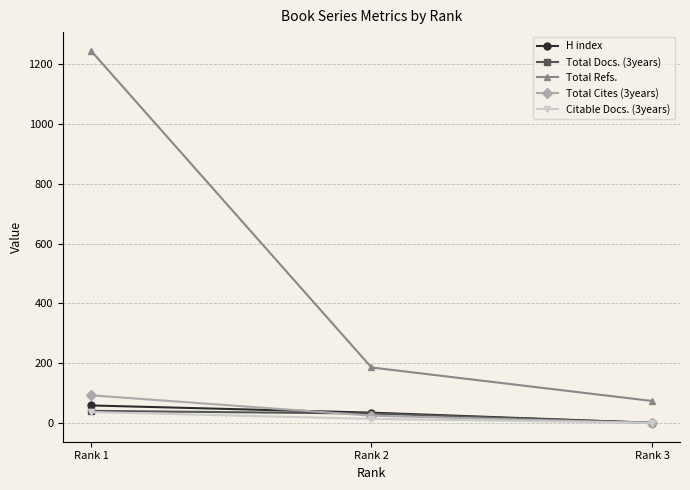

Which category has the highest value in the Citable Docs. (3years) series?

Rank 1